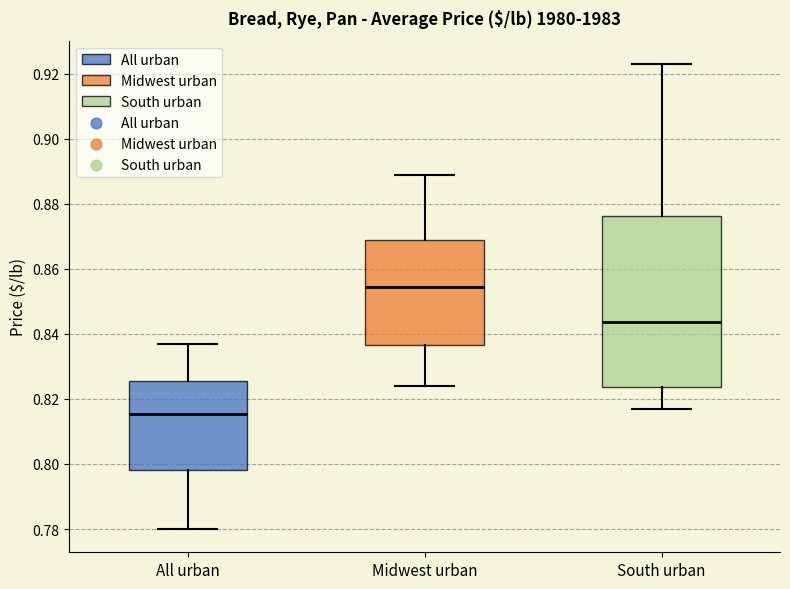

Reading left to right, read every box against the y-axis: the position of its median line, the range the box covers, and the ends of its whiskers. The values are not printed on the chart, so give them approximately, as read against the axis.

All urban: median 0.816, box 0.798 to 0.826, whiskers 0.780 to 0.838
Midwest urban: median 0.854, box 0.836 to 0.868, whiskers 0.824 to 0.888
South urban: median 0.844, box 0.824 to 0.876, whiskers 0.816 to 0.922